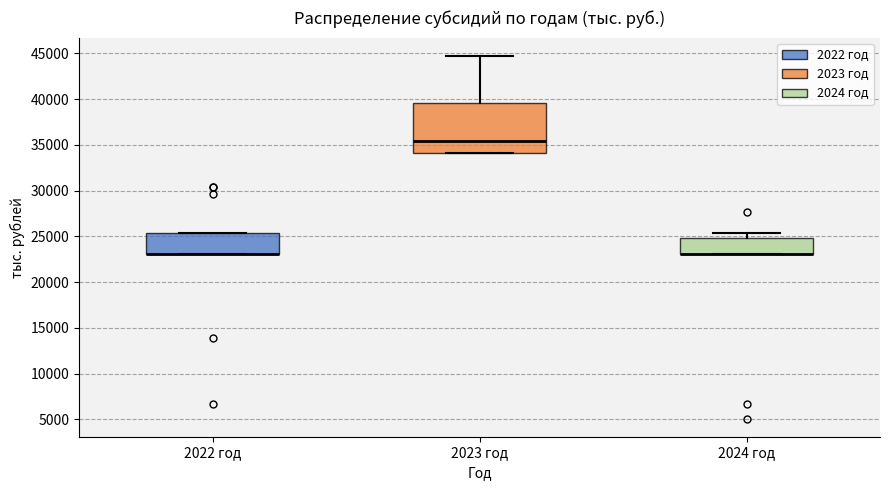

Where is the upper edge of the box for 2022 год on the y-axis? The values are not printed on the chart, so give them approximately, as read against the axis.

25500